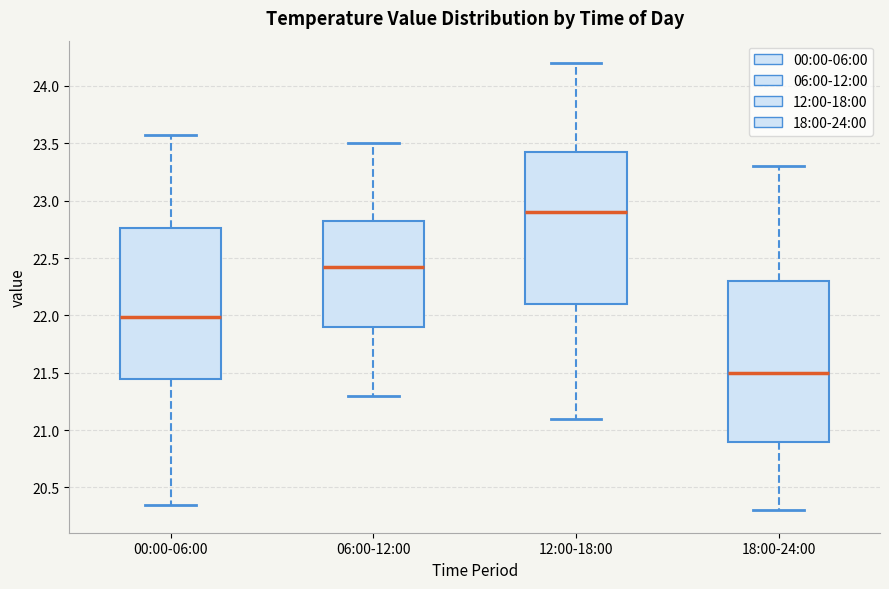

Which box has the highest median line?

12:00-18:00